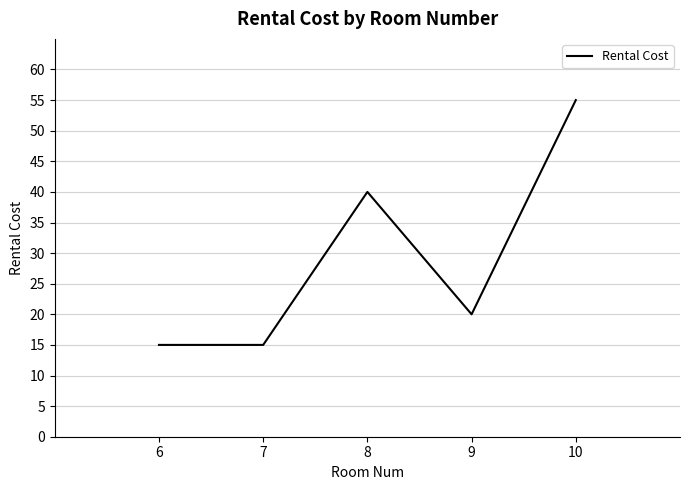

Where is the data nearest to the value 35?

8